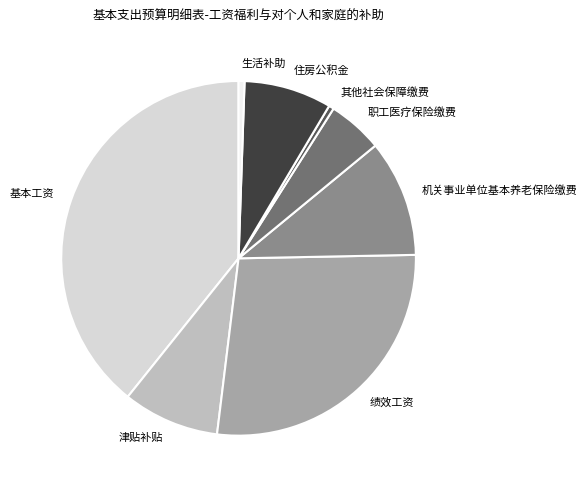

Which slice is the largest?

基本工资